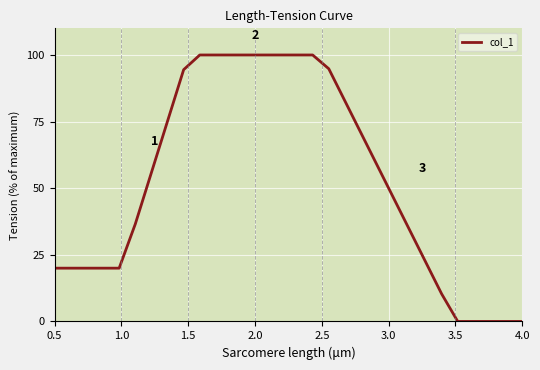

What is the maximum value shown in the chart?

100.0